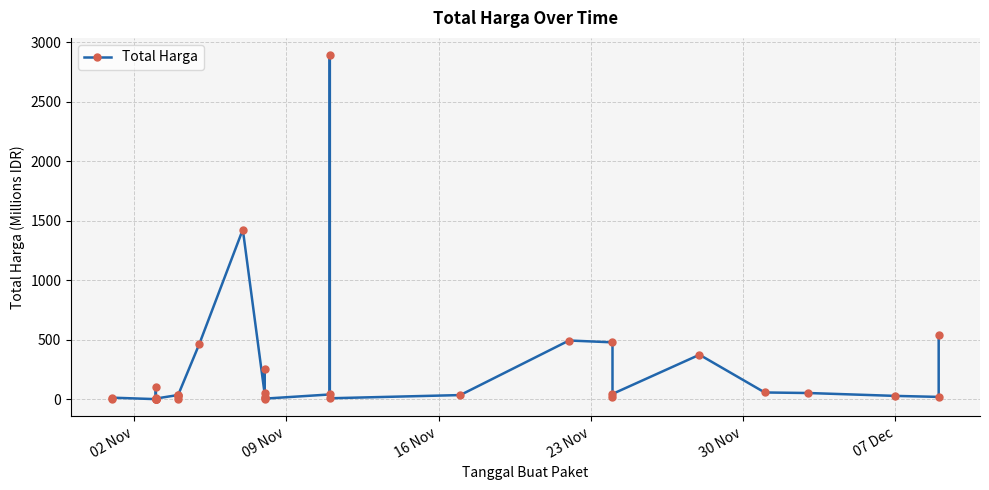

Count the number of categories in the chart.

35